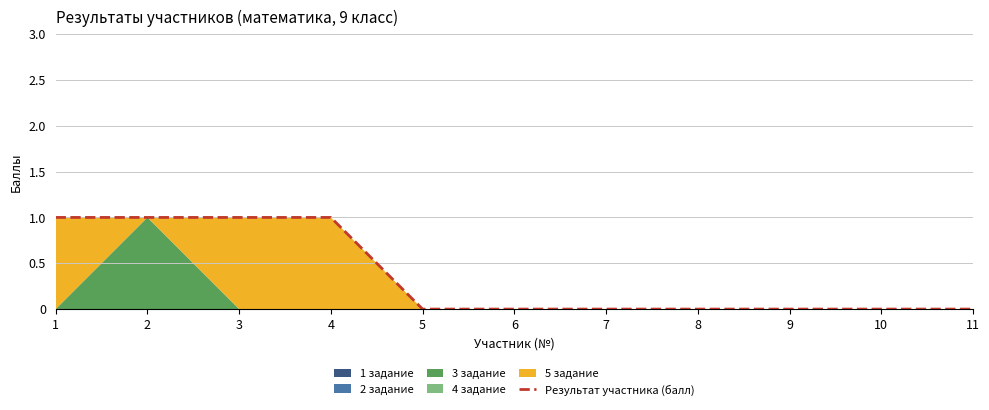

What is the change in value from 3 to 10?

-1